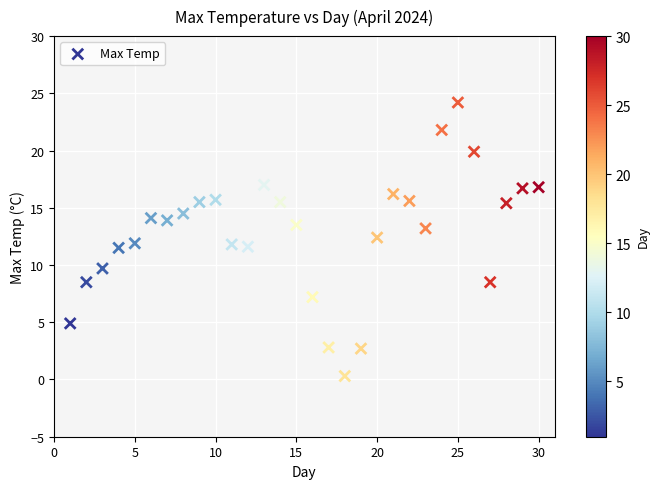

What is the range of X values (max minus min)?

29.0